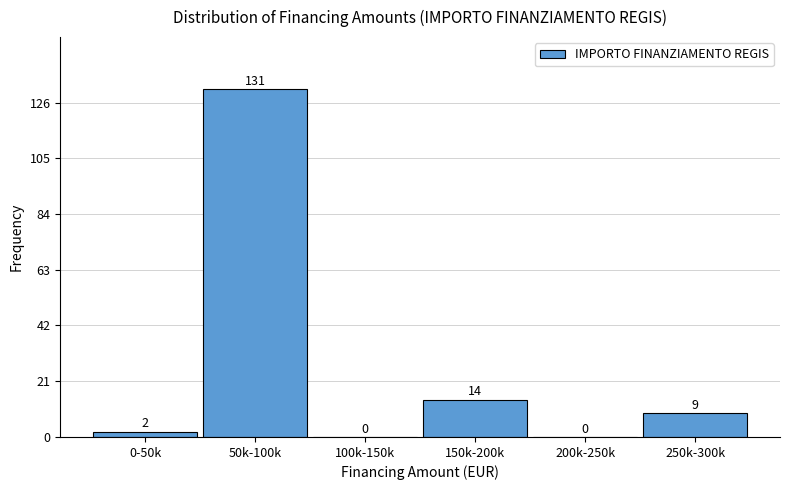

Reading left to right, what are all the values shown in this chart?

0-50k=2	50k-100k=131	100k-150k=0	150k-200k=14	200k-250k=0	250k-300k=9